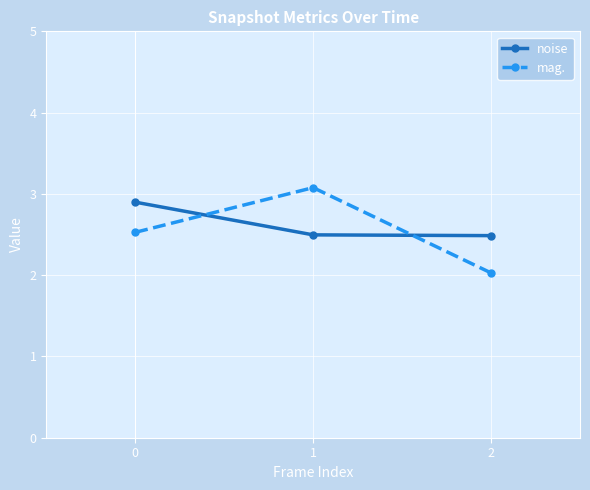

What is the difference between the maximum and minimum values in the noise series?

0.4